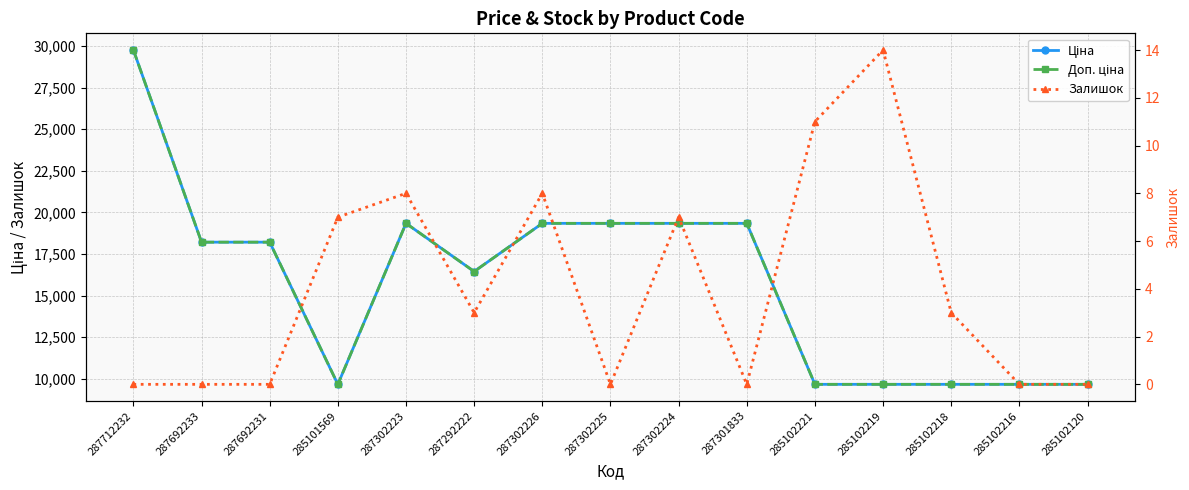

At how many categories does at least one series exceed 12257?

9